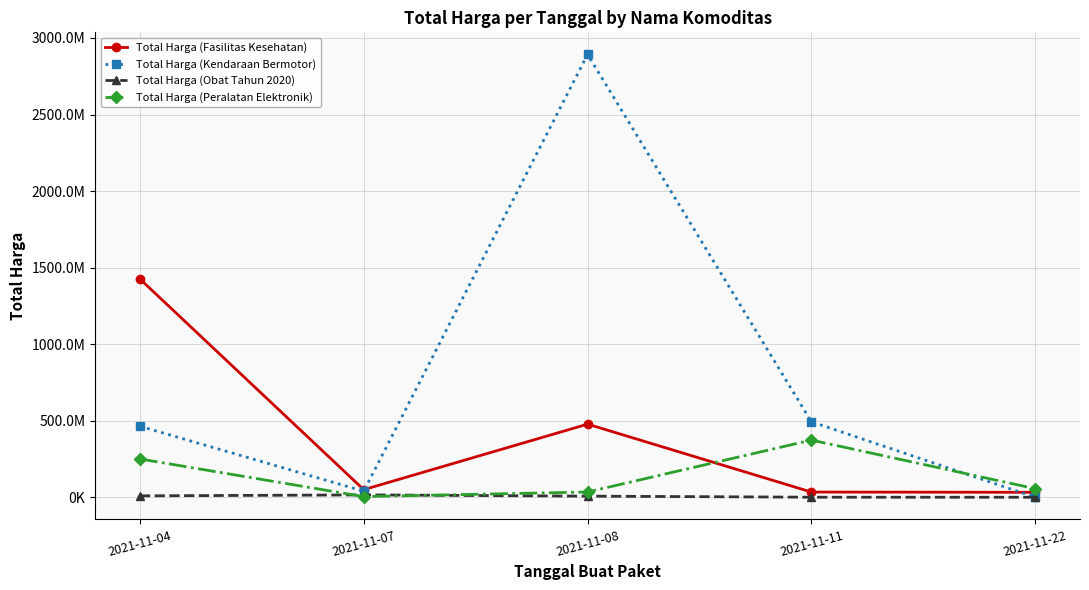

What is the value of the Total Harga (Peralatan Elektronik) point at the 2nd from the left?

4350000